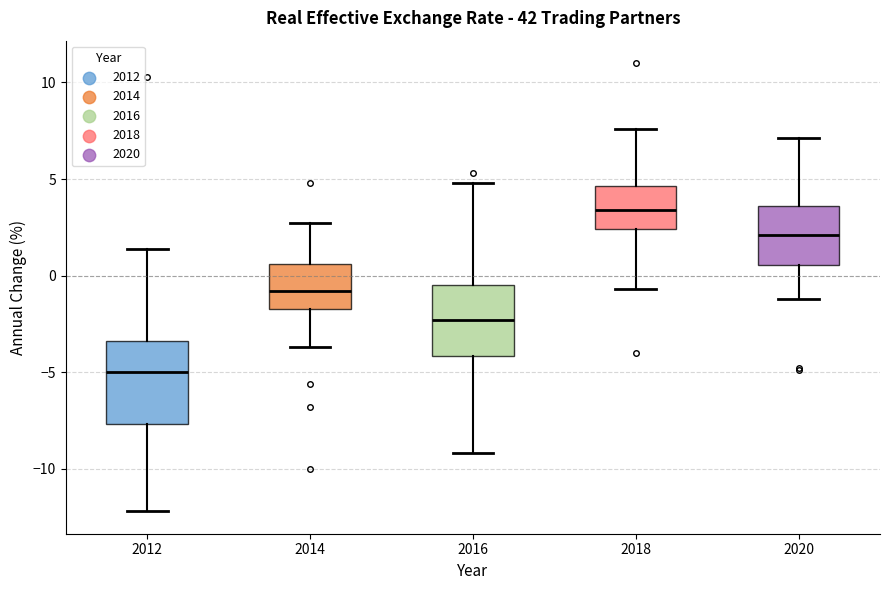

Reading left to right, transcribe this box plot: for each box, give where its median line is, the range the box spans, and where its two whiskers end, as read against the y-axis. The values are not printed on the chart, so give them approximately, as read against the axis.

2012: median -5.0, box -7.5 to -3.5, whiskers -12.0 to 1.5
2014: median -1.0, box -1.5 to 0.5, whiskers -3.5 to 2.5
2016: median -2.5, box -4.0 to -0.5, whiskers -9.0 to 5.0
2018: median 3.5, box 2.5 to 4.5, whiskers -0.5 to 7.5
2020: median 2.0, box 0.5 to 3.5, whiskers -1.0 to 7.0